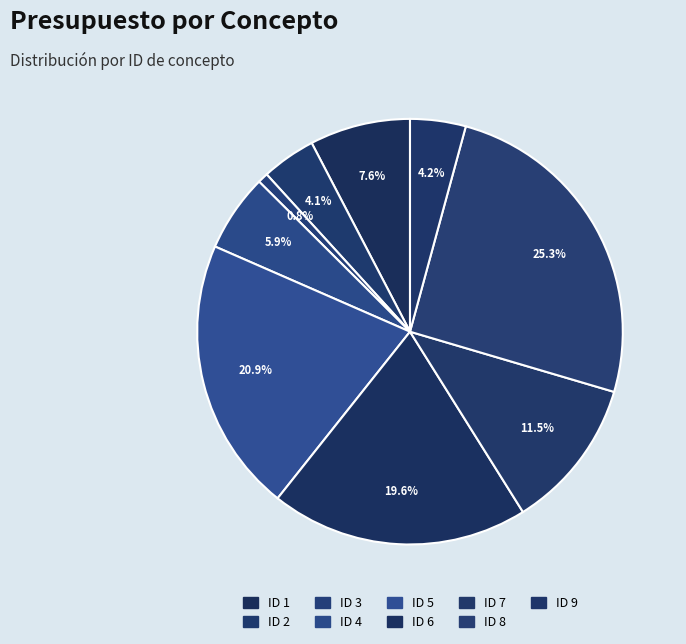

Rank the categories by value from highest to lowest.

8, 5, 6, 7, 1, 4, 9, 2, 3